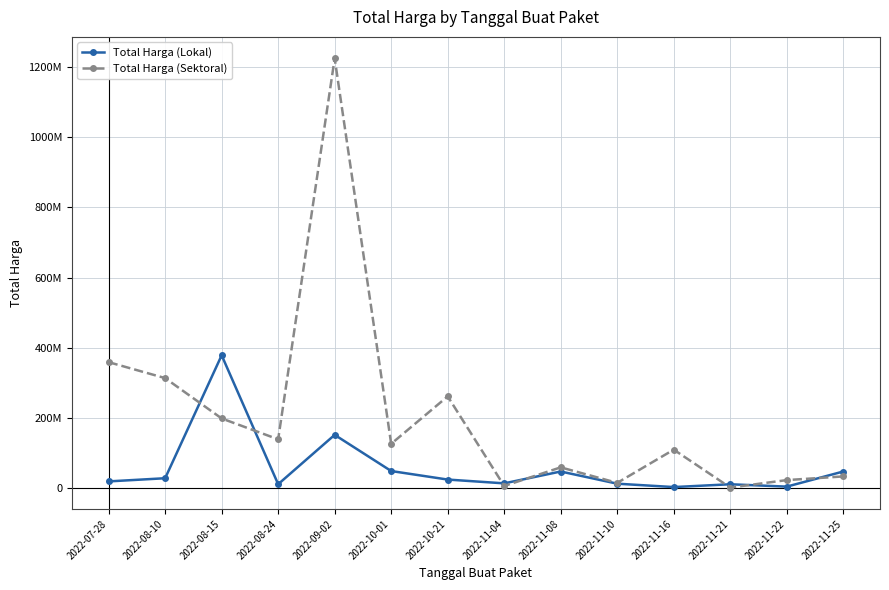

What is the highest value of the Total Harga (Sektoral) series?

1224682000